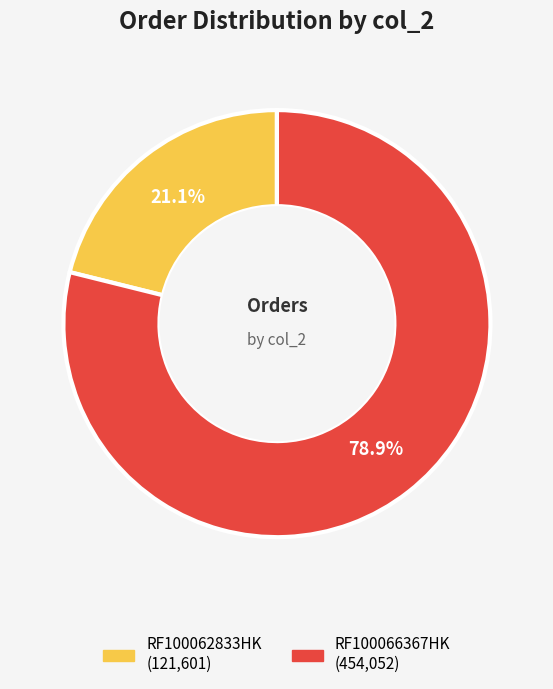

To the nearest percent, what is the average slice percentage?

50%